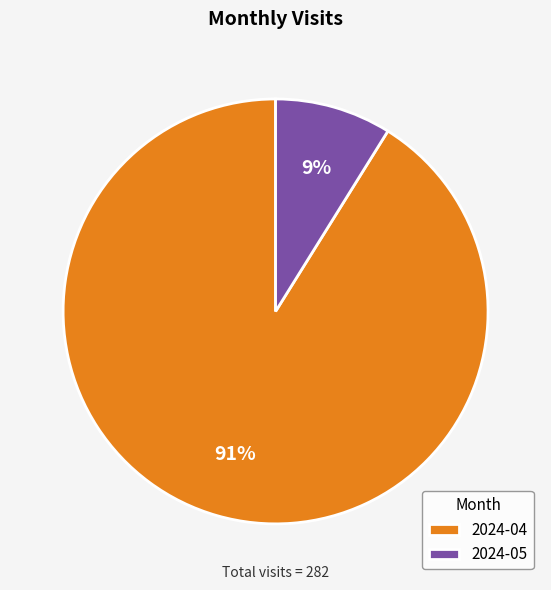

Count the number of slices in the pie.

2